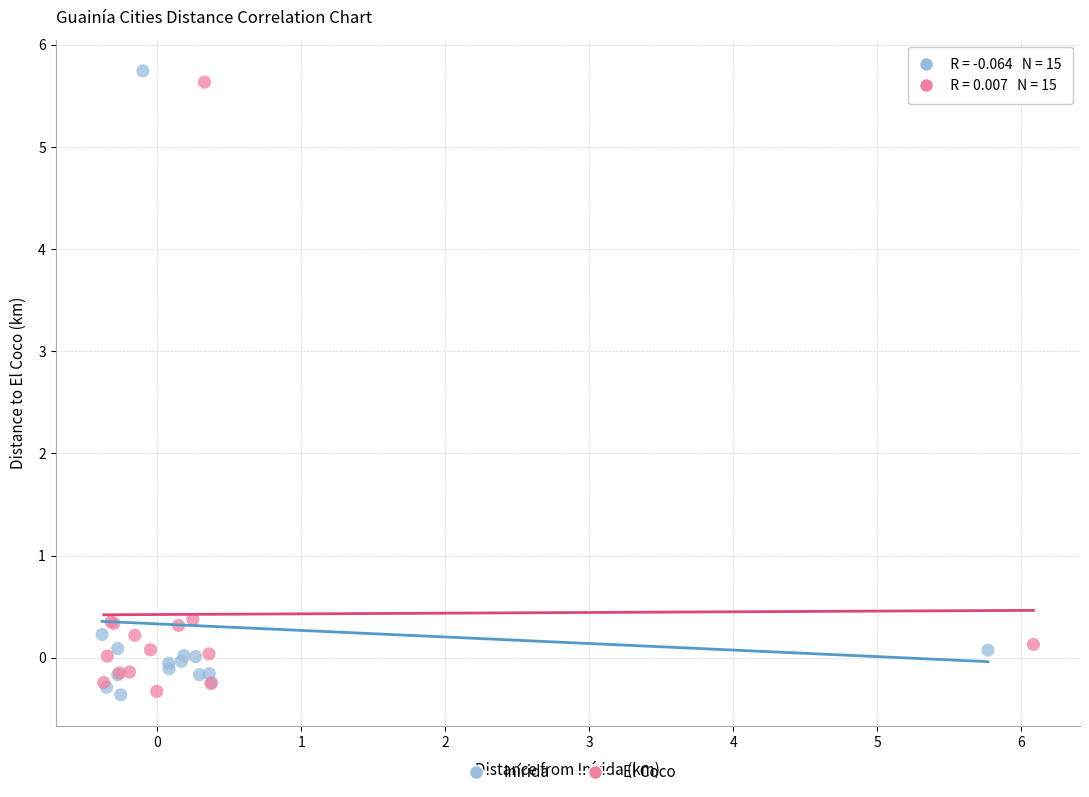

What are all the series names shown in the legend?

Inírida, El Coco